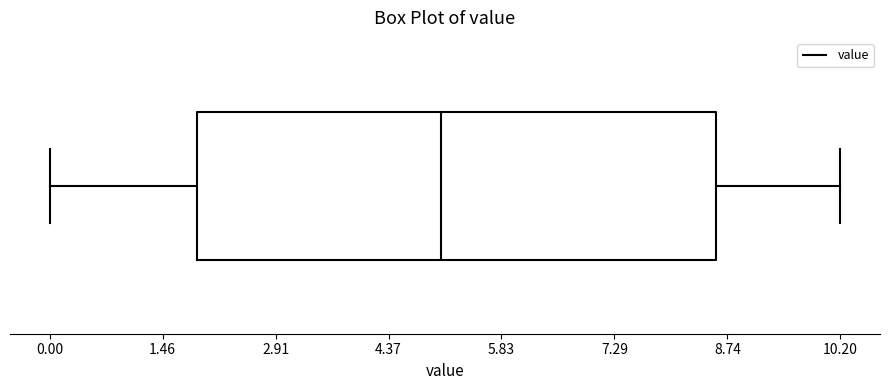

Read this box plot against the x-axis: the position of the median line, the range covered by the box, and the ends of both whiskers. The values are not printed on the chart, so give them approximately, as read against the axis.

median 5.0, box 2.0 to 8.6, whiskers 0.0 to 10.2